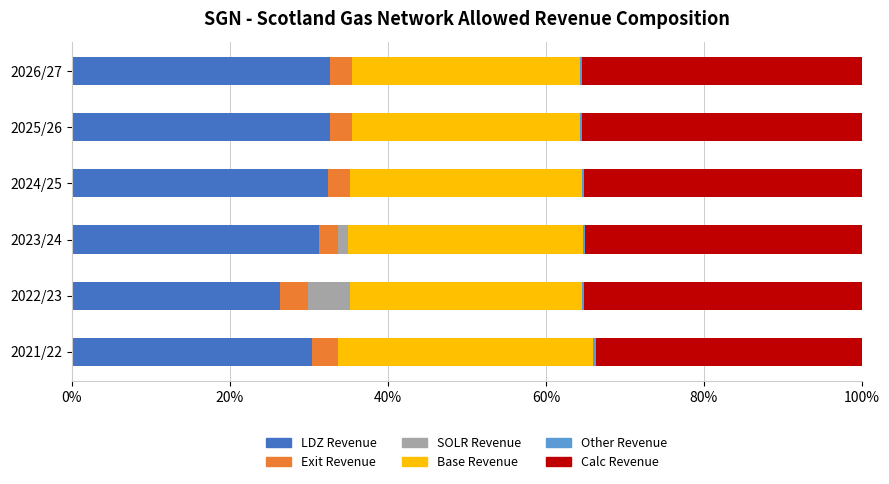

What is the maximum value for LDZ Revenue?

32.7